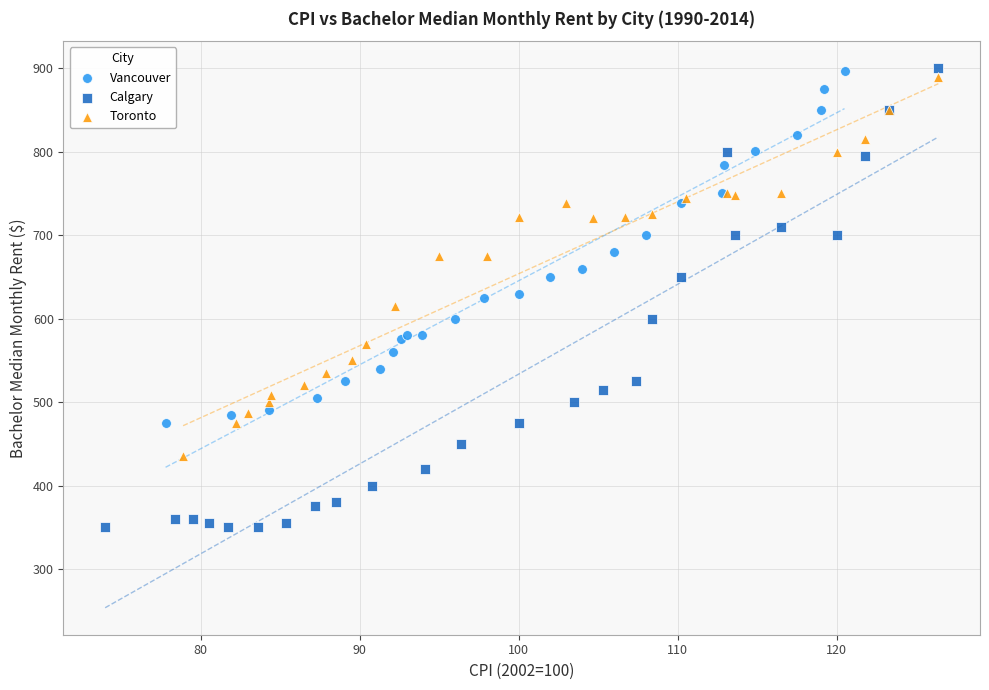

Which series contains the lowest Y value?

Calgary